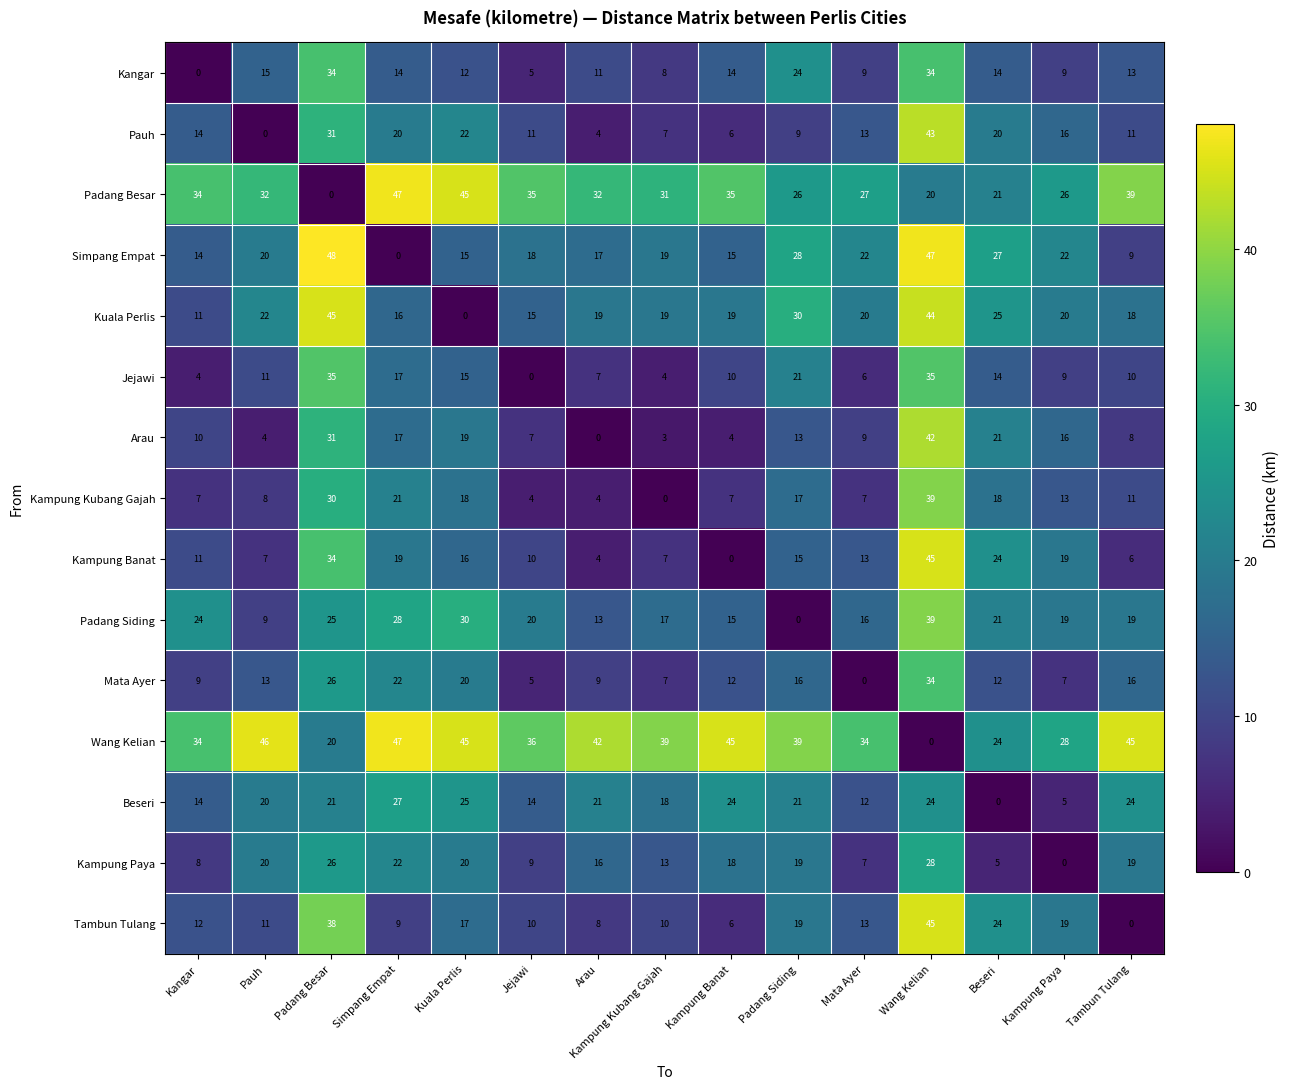

What is the difference between the maximum and second lowest values in the Kampung Banat series?

41